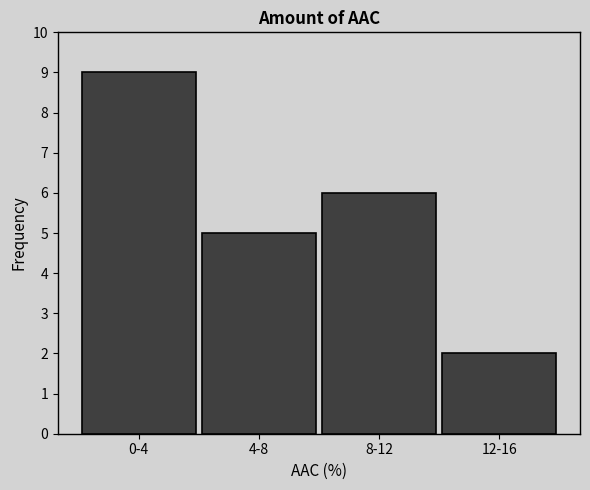

Reading left to right, transcribe all the data shown in this chart.

0-4=9	4-8=5	8-12=6	12-16=2